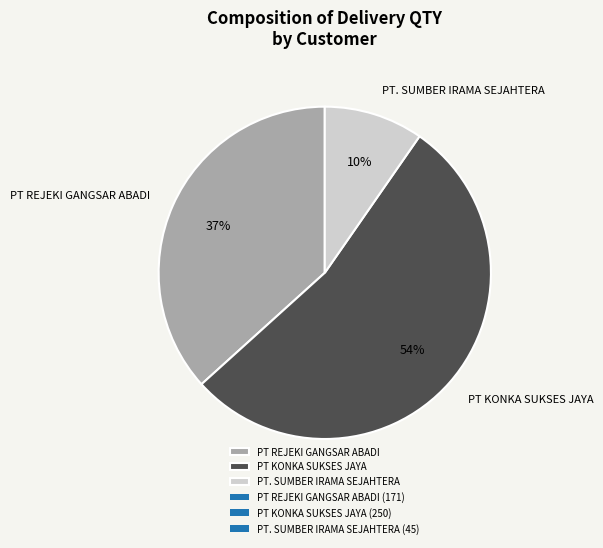

Count the number of slices in the pie.

3